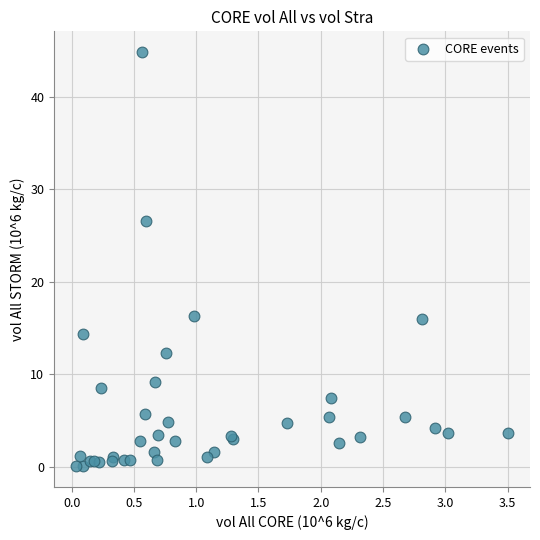

What Y value in the scatter plot is closest to 22?

26.6